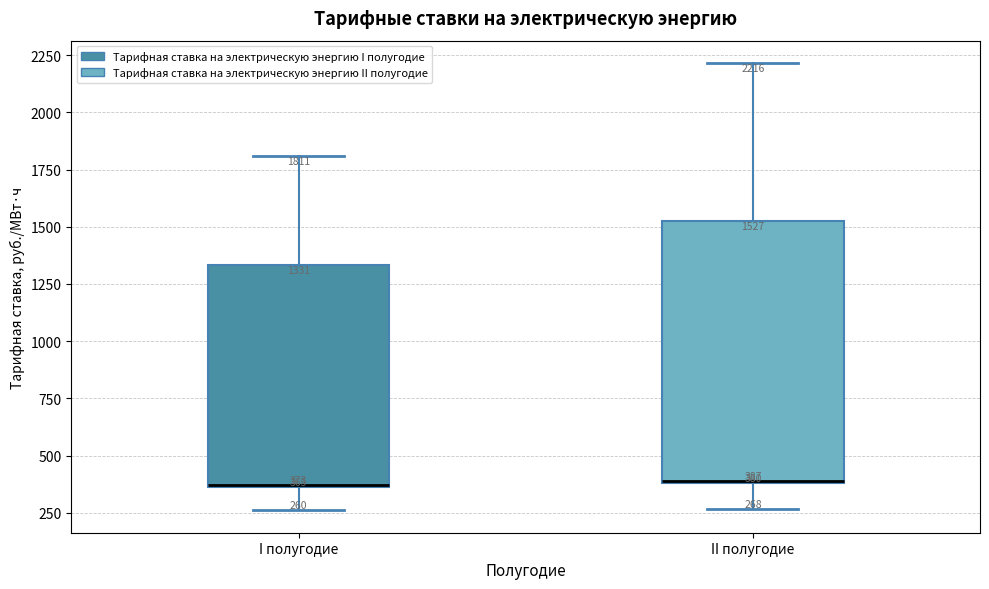

Which box is the tallest, from its lower edge to its upper edge?

II полугодие